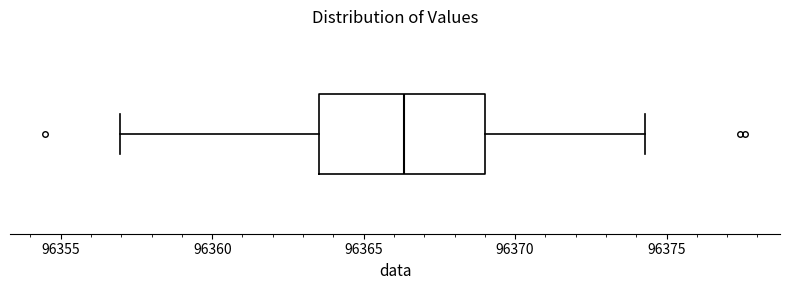

Where does the right whisker of the box end on the x-axis? The values are not printed on the chart, so give them approximately, as read against the axis.

96374.5